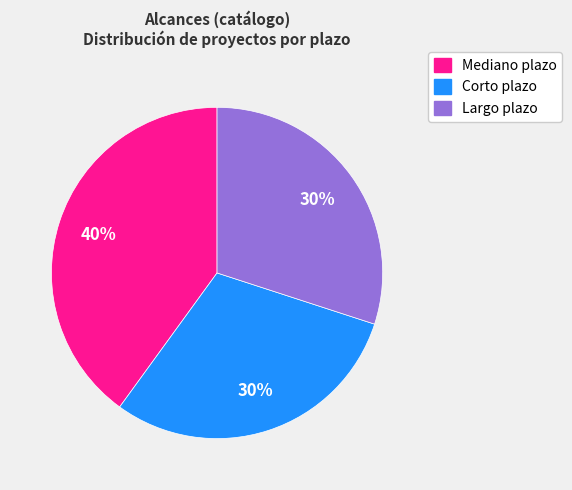

Does Corto plazo represent more than half of the total?

No